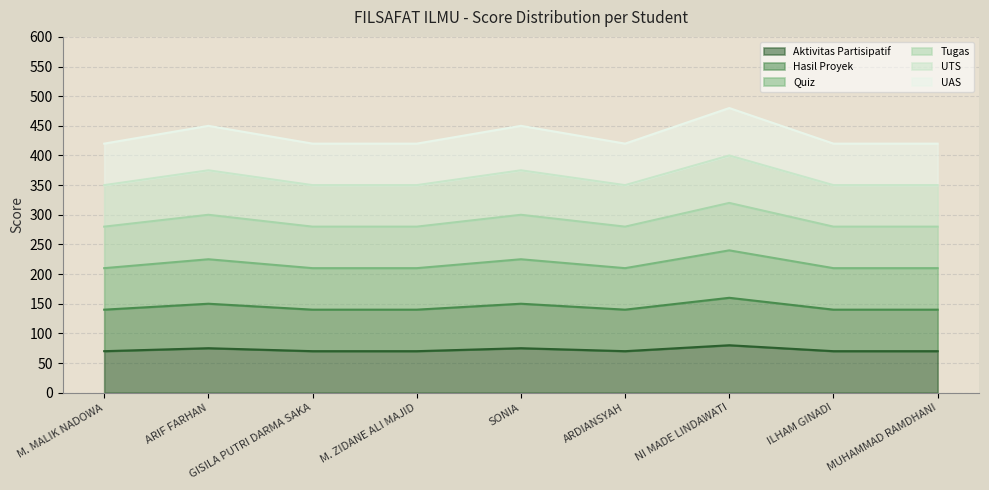

Where is the first local maximum for Quiz?

ARIF FARHAN